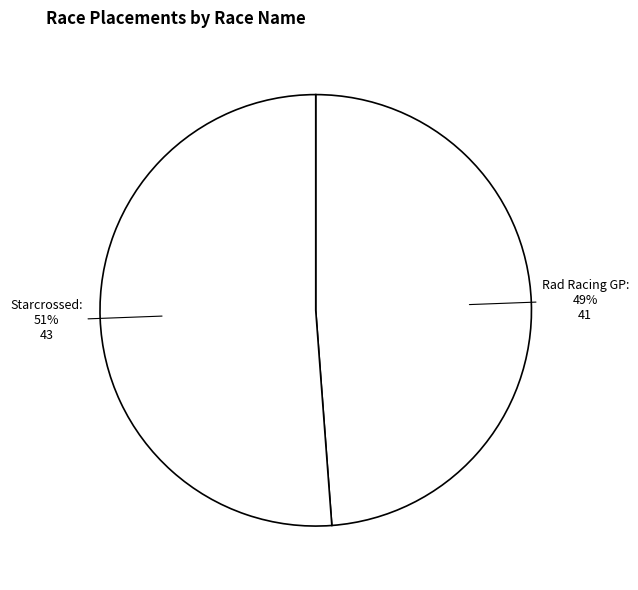

Combined, do Rad Racing GP and Starcrossed account for over 50%?

Yes